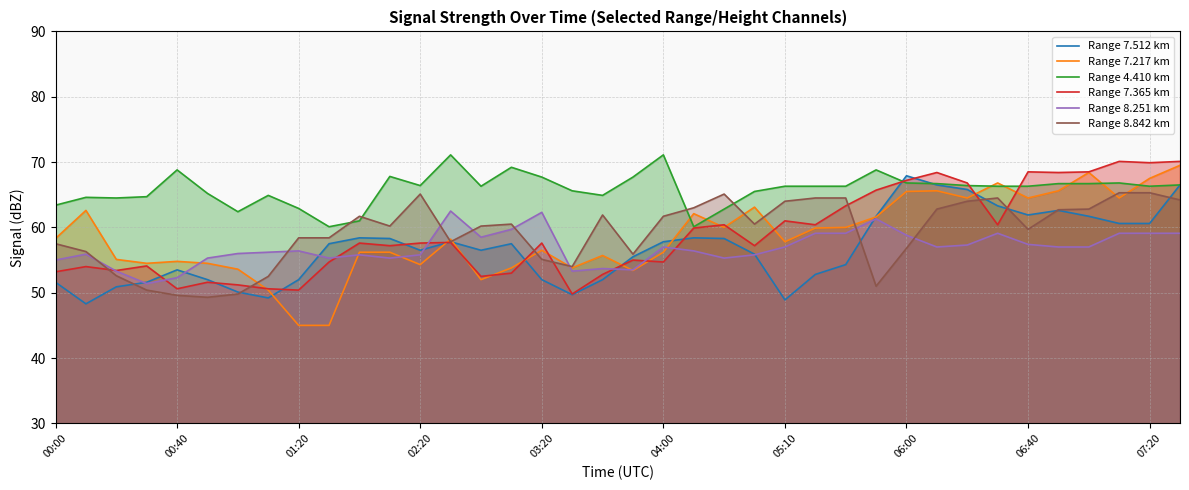

What is the smallest value displayed?

45.0